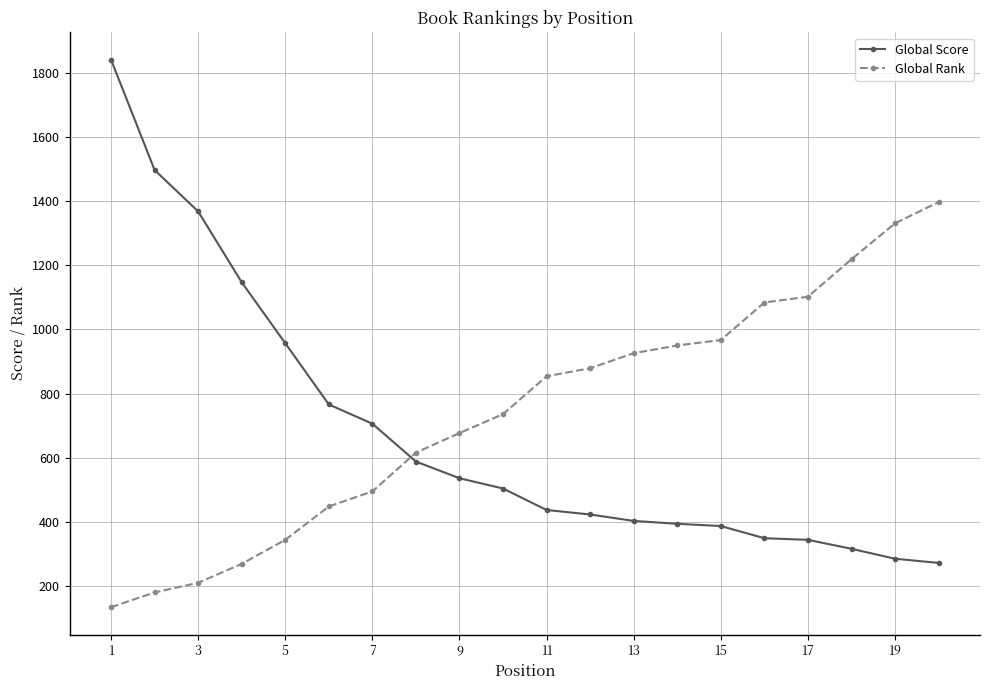

List the series in order of their peak value, lowest first.

Global Rank, Global Score